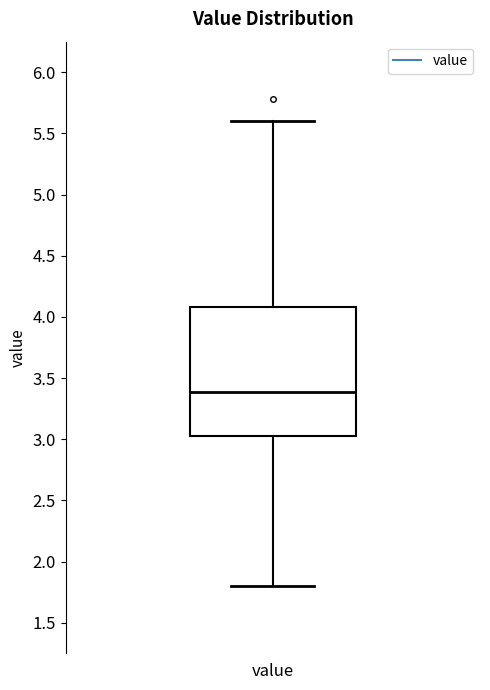

Where is the lower edge of the box for value on the y-axis? The values are not printed on the chart, so give them approximately, as read against the axis.

3.05